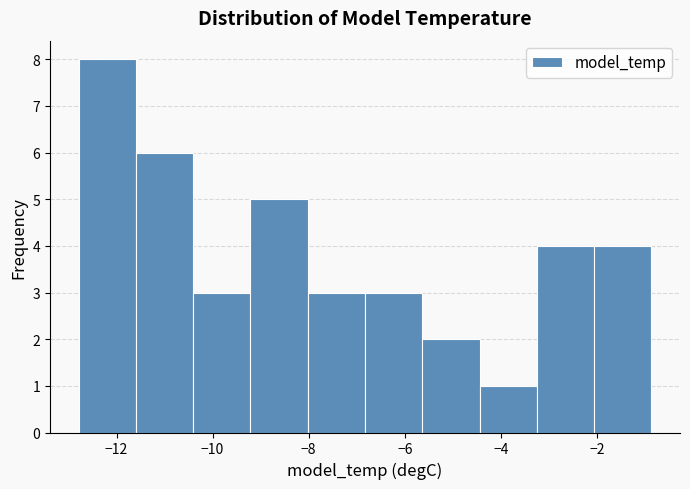

Which range on the x-axis has the tallest bar?

-12.8 to -11.6